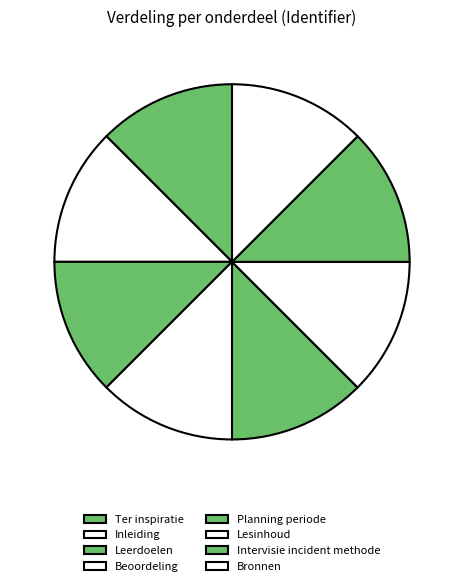

Is Intervisie incident methode the majority of the pie?

No